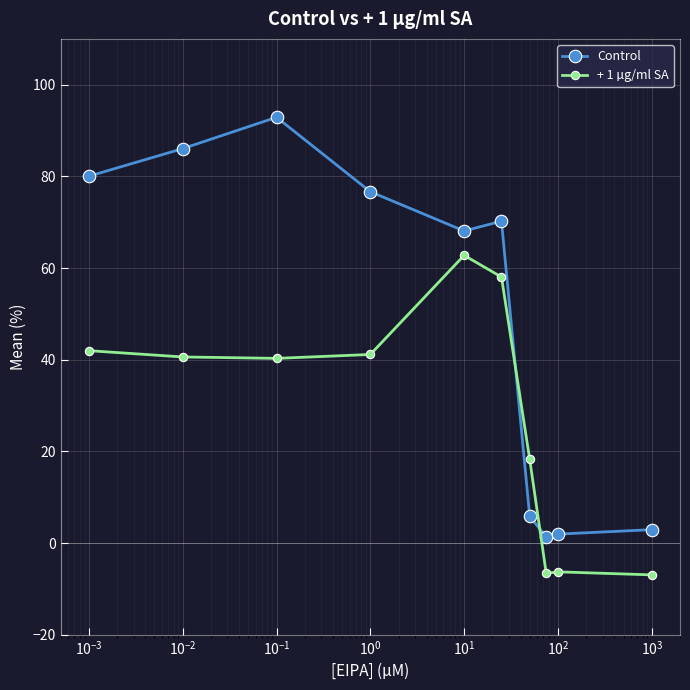

What are all the series names shown in the legend?

Control, + 1 µg/ml SA